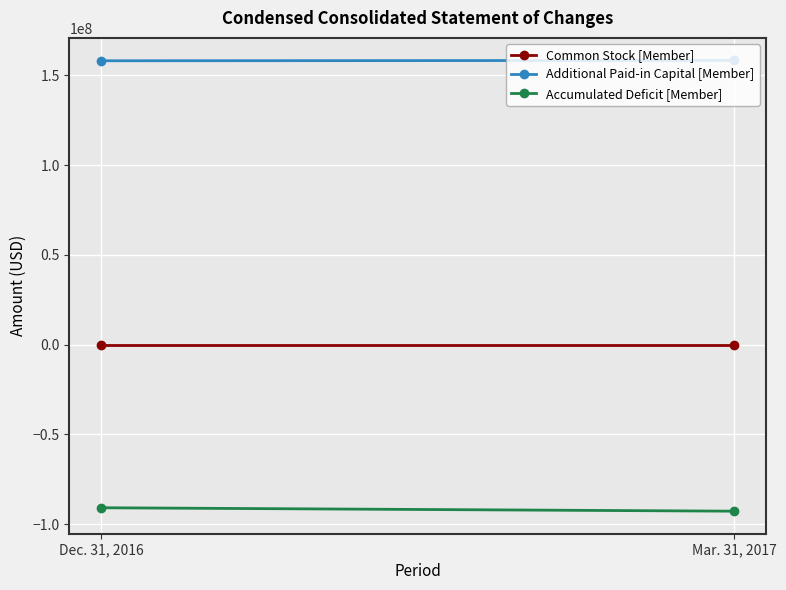

What is the highest value of the Accumulated Deficit [Member] series?

-90914896